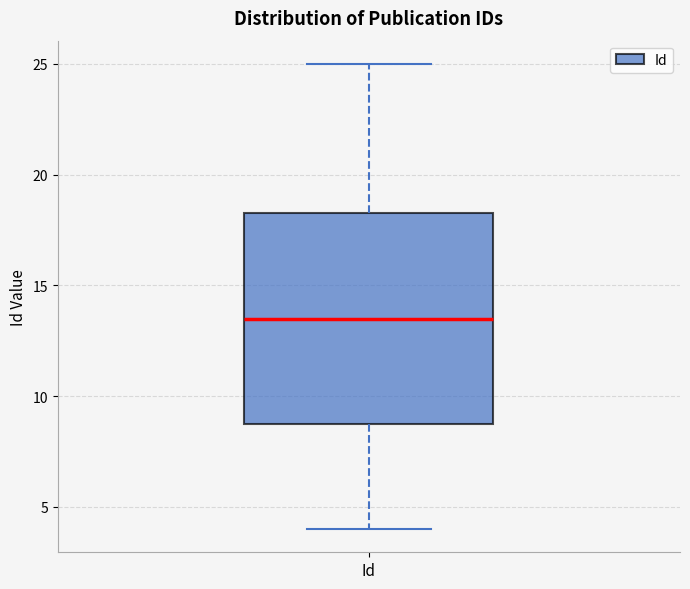

Where is the upper edge of the box for Id on the y-axis? The values are not printed on the chart, so give them approximately, as read against the axis.

18.5